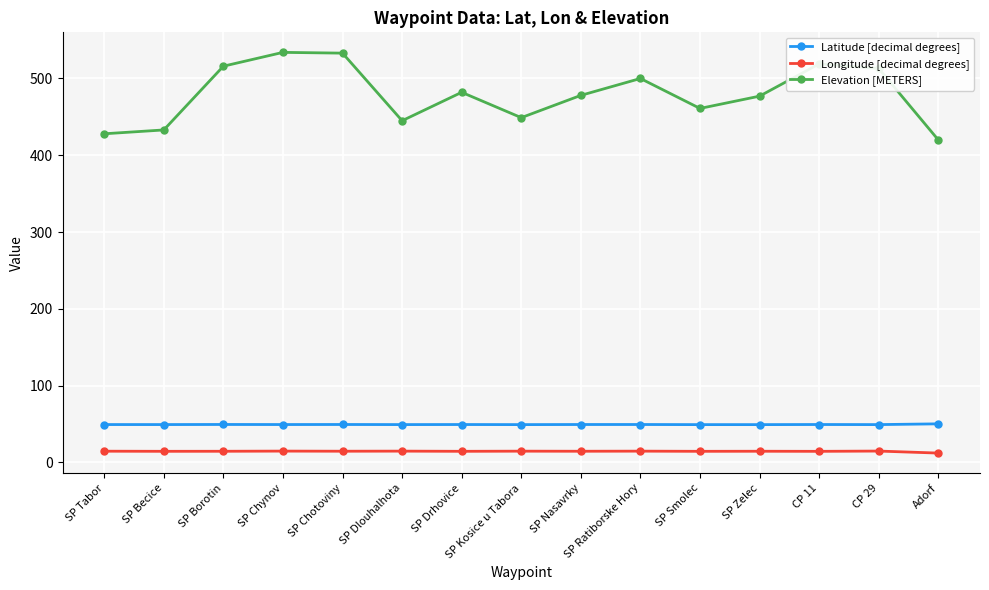

True or false: Longitude [decimal degrees] has a value of 14.7 at SP Chotoviny.

True